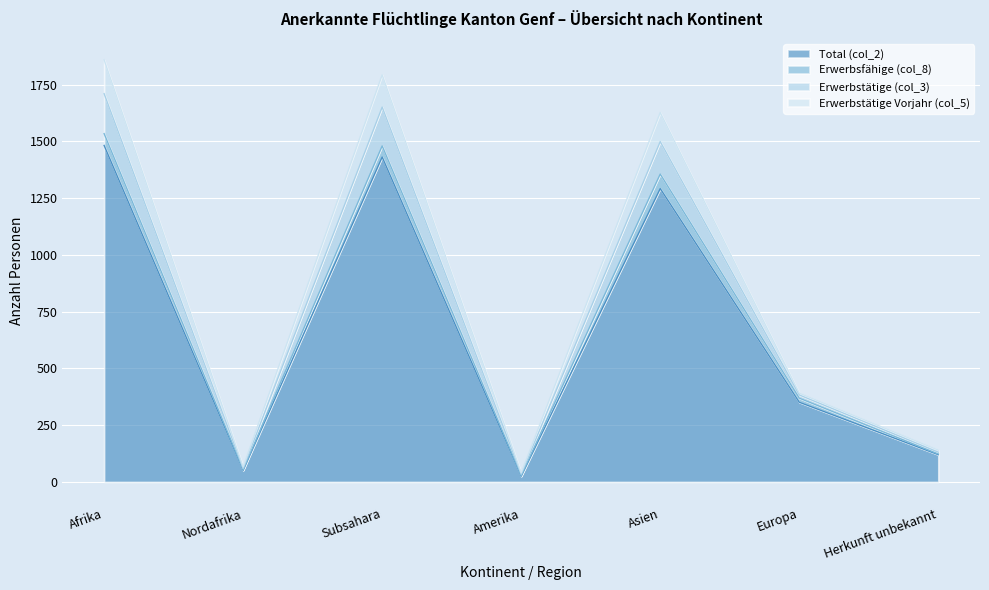

What is the approximate value of Erwerbstätige (col_3) at Europa, to the nearest 10?

390